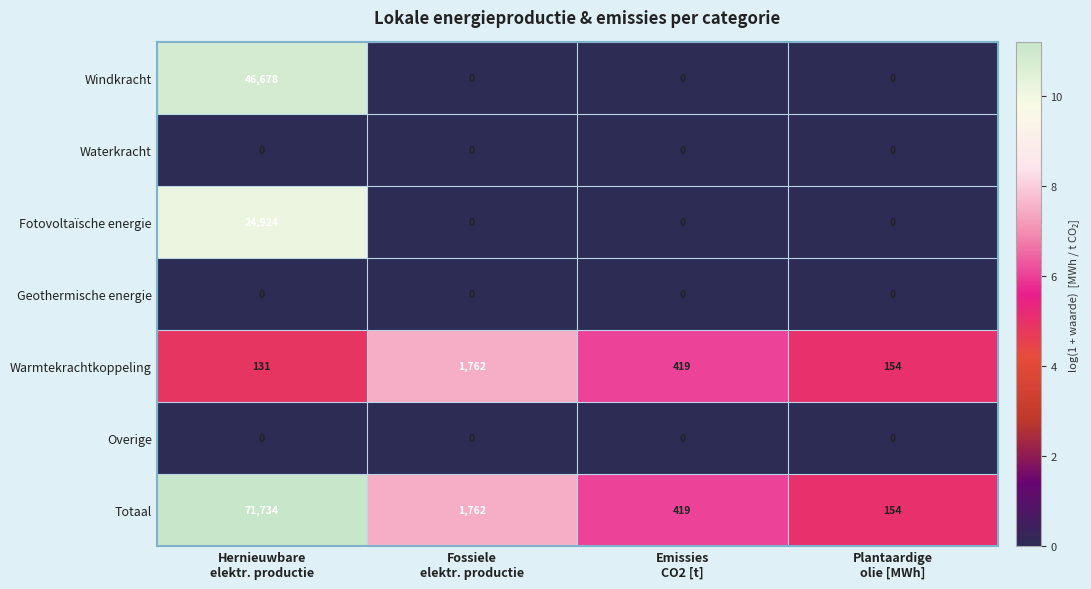

What is the greatest value displayed?

71734